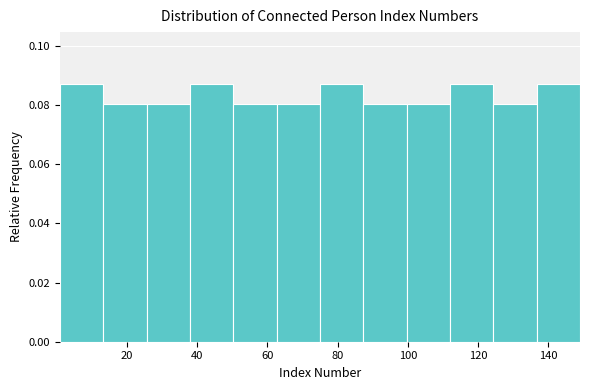

What is the height of the bar covering 100 to 112 on the x-axis? Neither the bar edges nor the heights are printed on the chart, so give them approximately, as read against the axes.

0.080